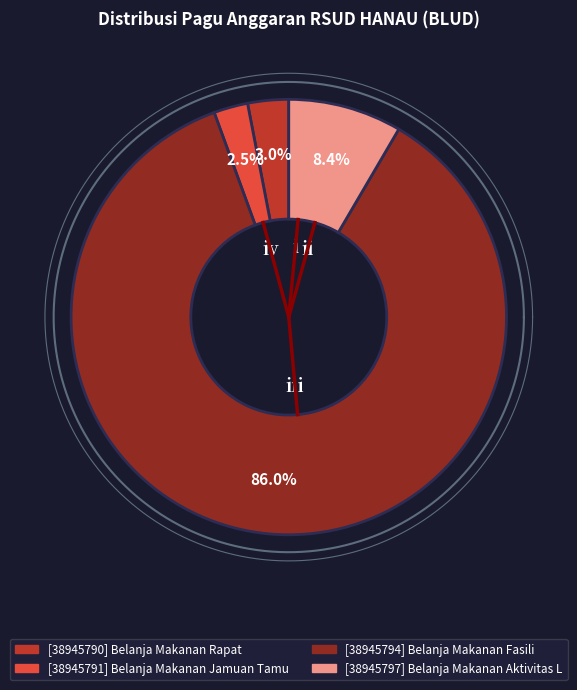

Does any single category account for the majority?

Yes